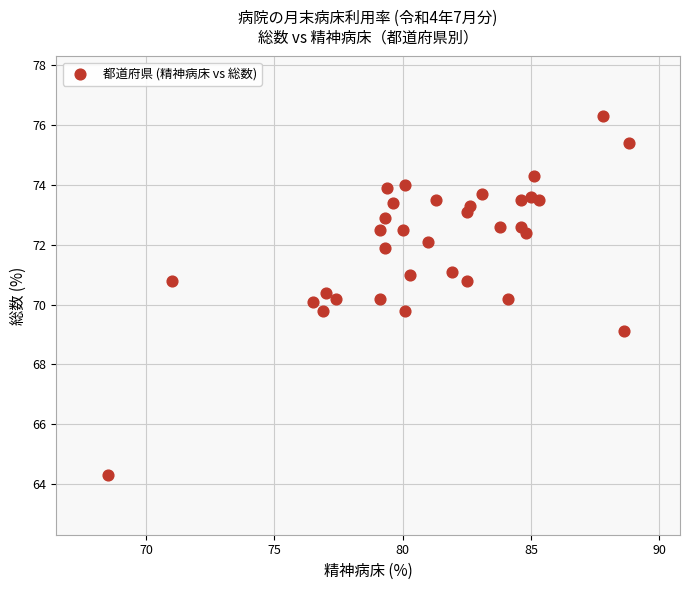

What is the range of Y values (max minus min)?

12.0